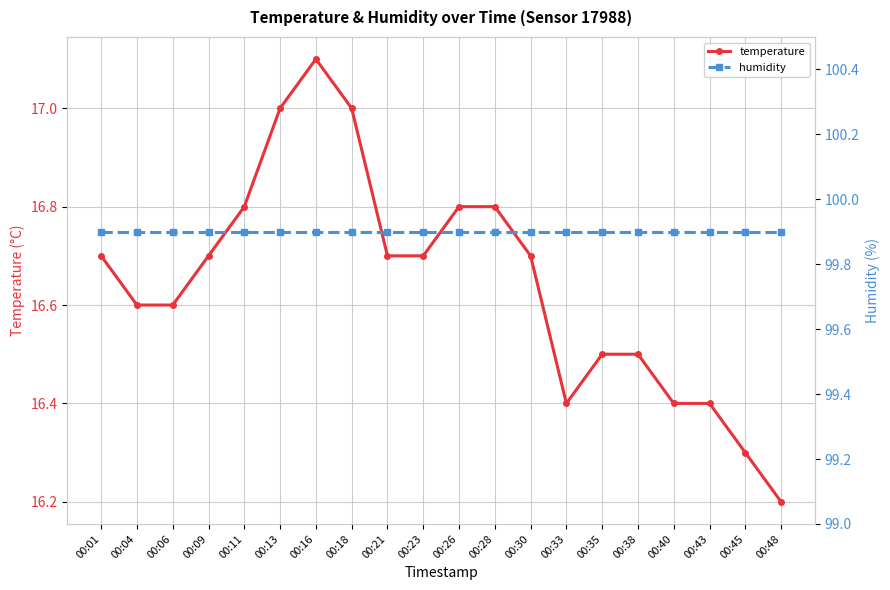

True or false: temperature and humidity cross at least once.

False